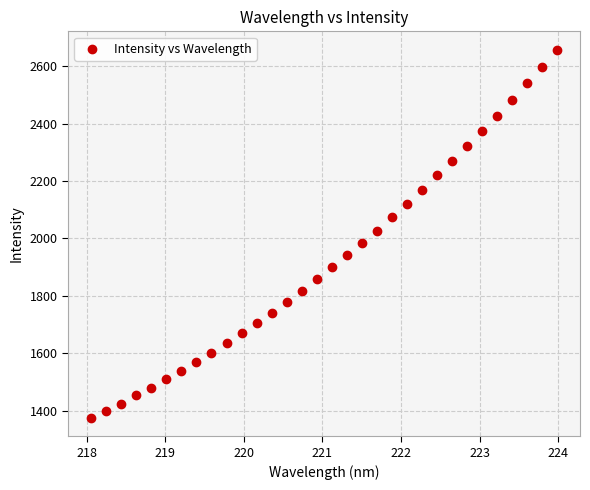

What is the range of Y values (max minus min)?

1283.4